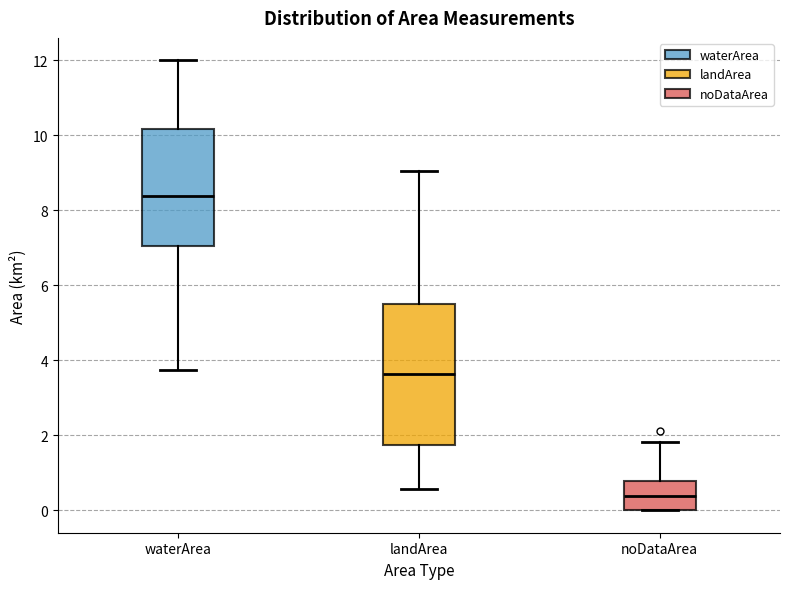

Reading left to right, read every box against the y-axis: the position of its median line, the range the box covers, and the ends of its whiskers. The values are not printed on the chart, so give them approximately, as read against the axis.

waterArea: median 8.4, box 7.0 to 10.2, whiskers 3.8 to 12.0
landArea: median 3.6, box 1.8 to 5.6, whiskers 0.6 to 9.0
noDataArea: median 0.4, box 0.0 to 0.8, whiskers 0.0 to 1.8